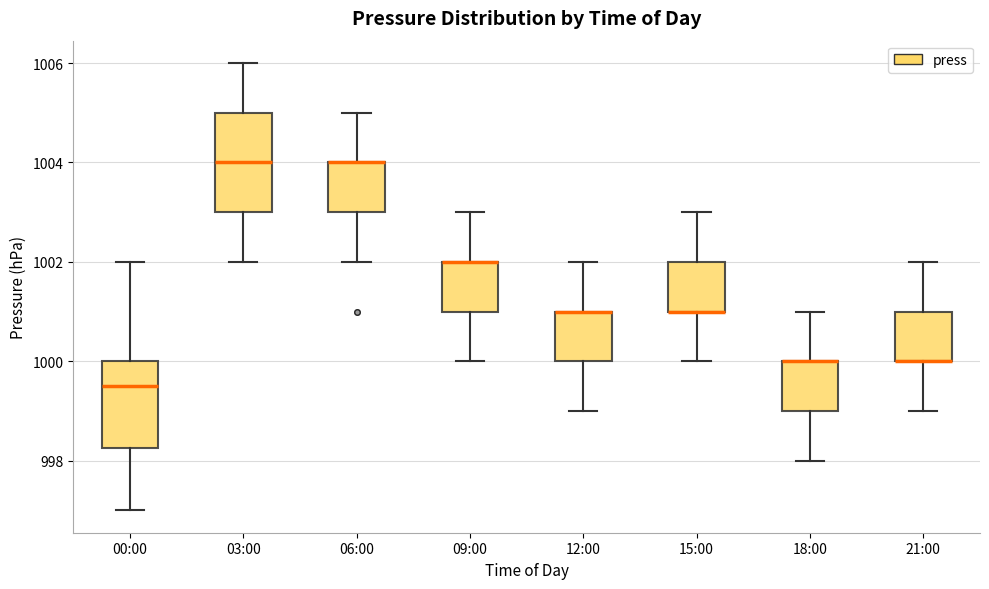

Where does the lower whisker of the box for 00:00 end on the y-axis? The values are not printed on the chart, so give them approximately, as read against the axis.

997.0